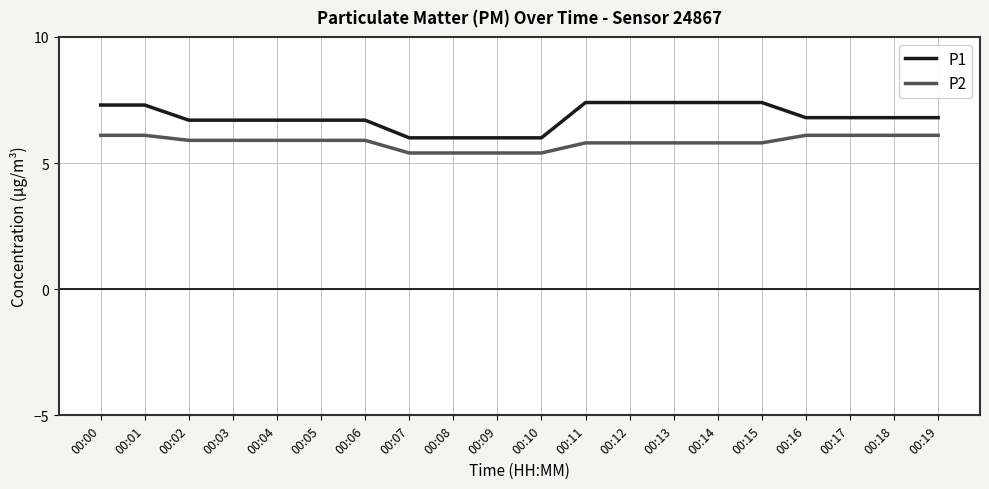

How many categories are shown in the chart?

20